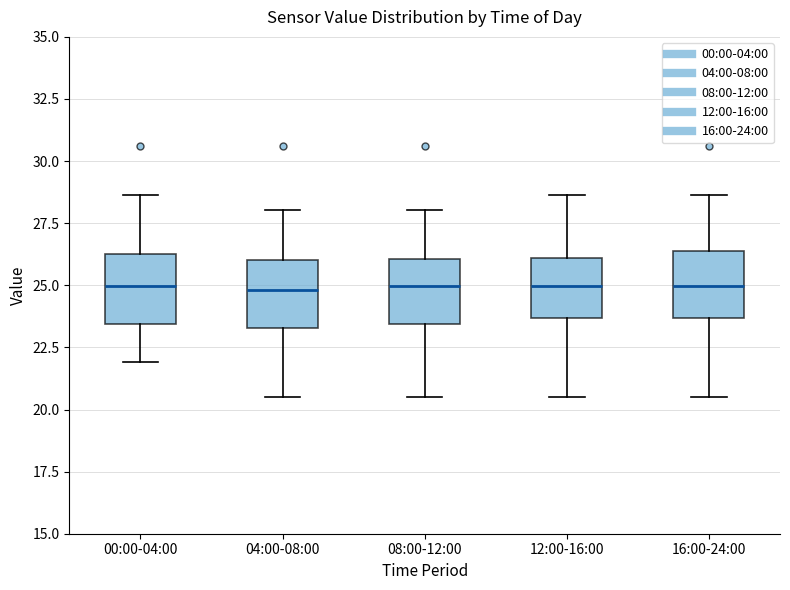

Where is the upper edge of the box for 08:00-12:00 on the y-axis? The values are not printed on the chart, so give them approximately, as read against the axis.

26.0